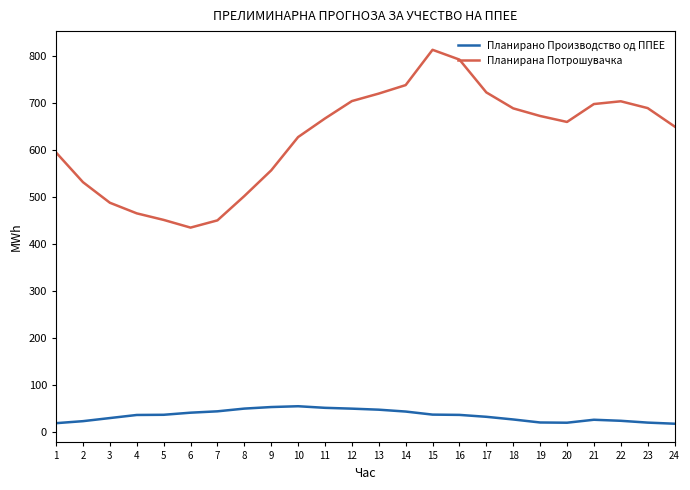

How many series are shown in this chart?

2